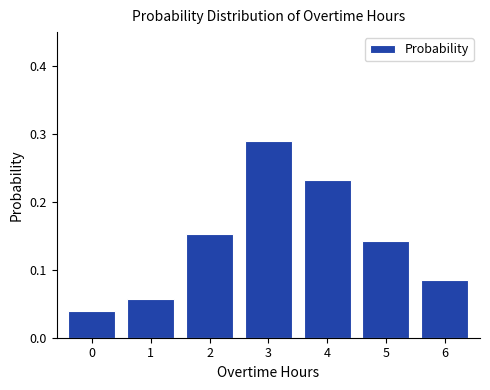

The chart shows a value of 0.1 at 0. True or false?

False